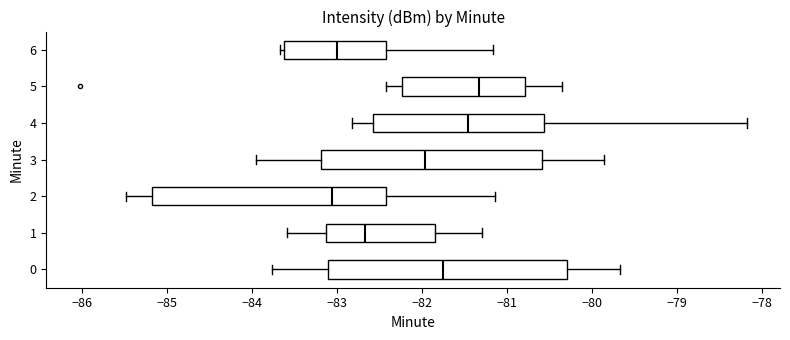

Where is the right edge of the box at y = 2 on the x-axis? The values are not printed on the chart, so give them approximately, as read against the axis.

-82.4